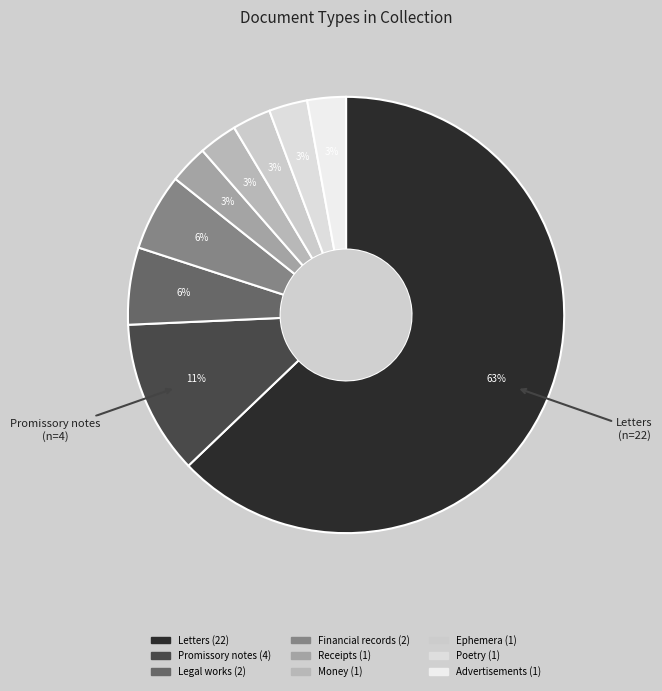

How many segments does this pie chart have?

9